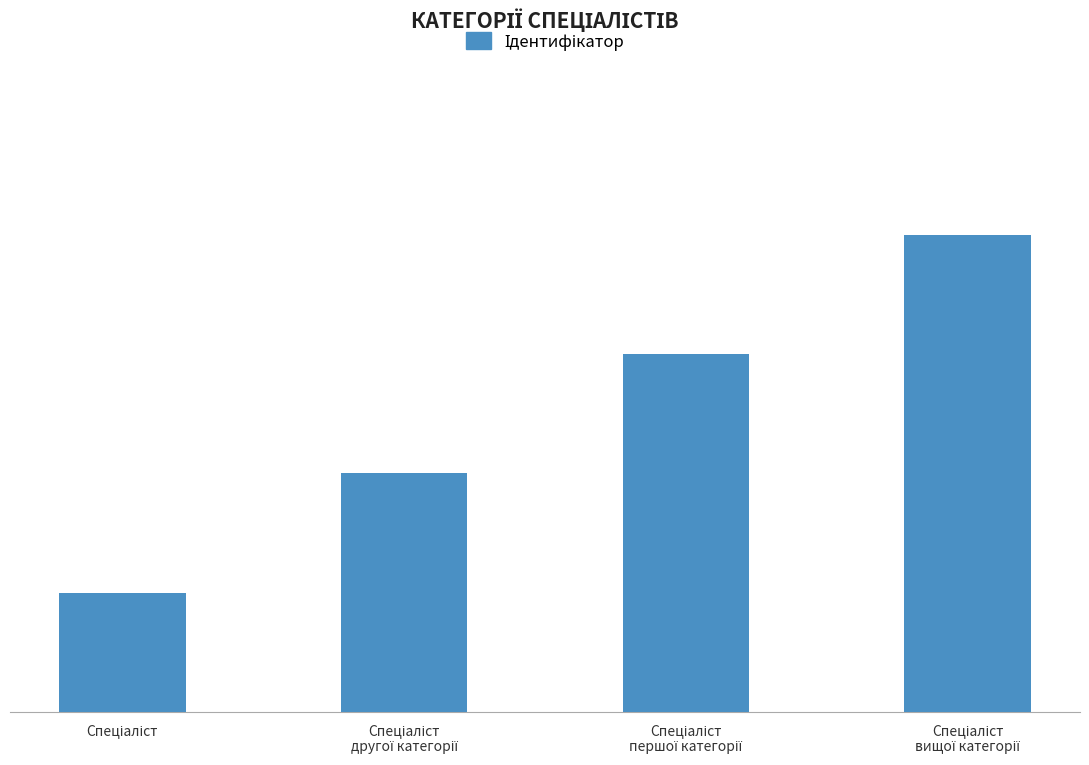

Reading left to right, list all the values displayed in this chart.

Спеціаліст=1	Спеціаліст
другої категорії=2	Спеціаліст
першої категорії=3	Спеціаліст
вищої категорії=4